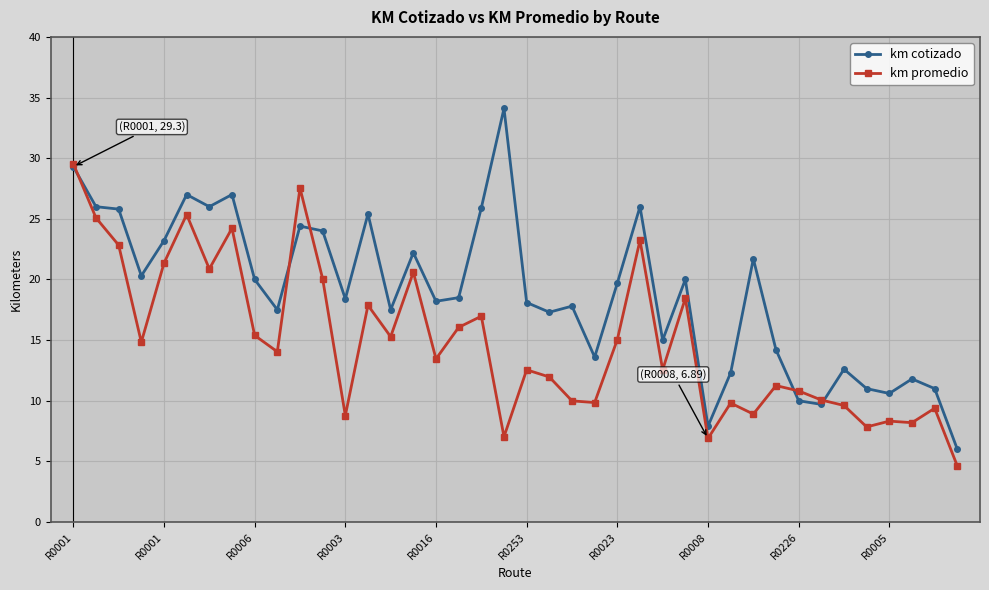

What are all the series names shown in the legend?

km cotizado, km promedio